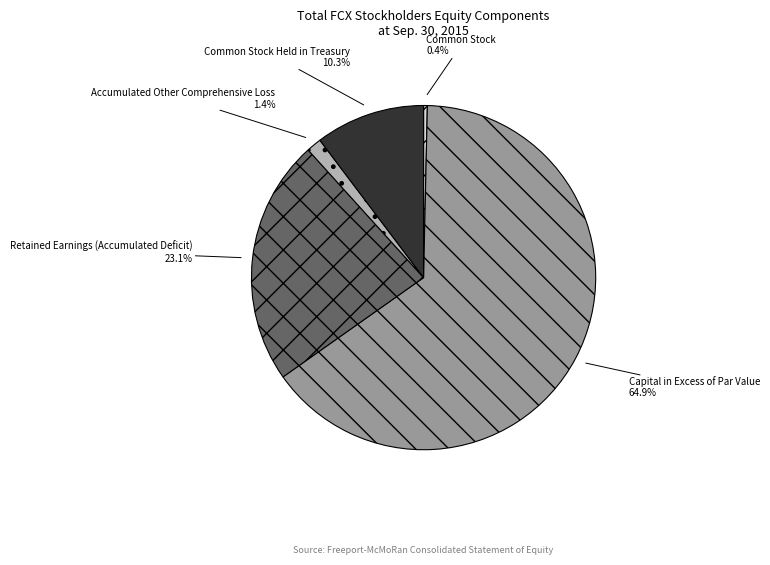

Do Accumulated Other Comprehensive Loss 1.4% and Retained Earnings (Accumulated Deficit) 23.1% together represent more than half of the pie?

No